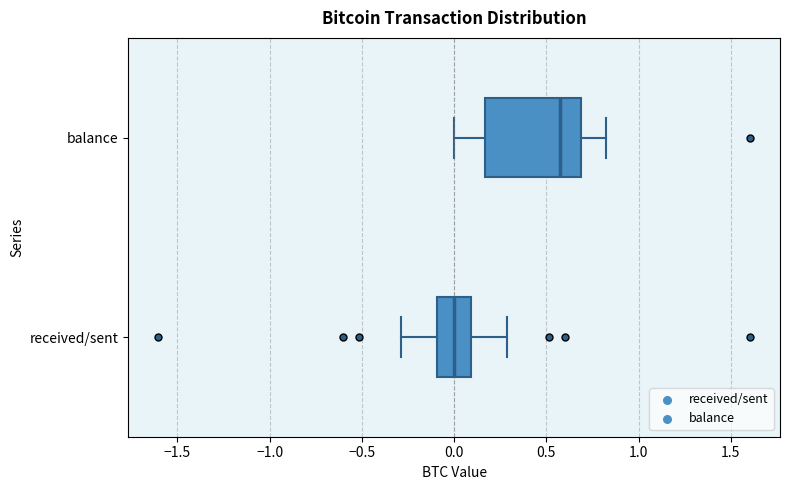

Reading bottom to top, read every box against the x-axis: the position of its median line, the range the box covers, and the ends of its whiskers. The values are not printed on the chart, so give them approximately, as read against the axis.

received/sent: median 0.00, box -0.10 to 0.10, whiskers -0.30 to 0.30
balance: median 0.55, box 0.15 to 0.70, whiskers 0.00 to 0.80